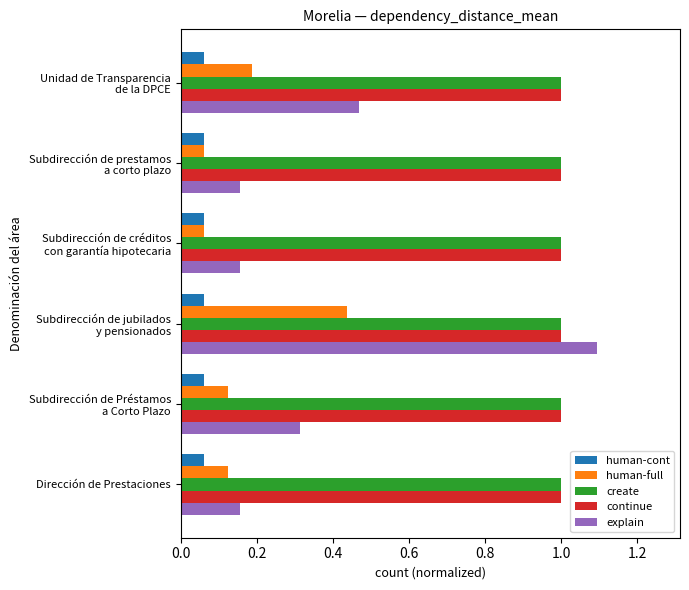

What is the sum of all create values?

6.0